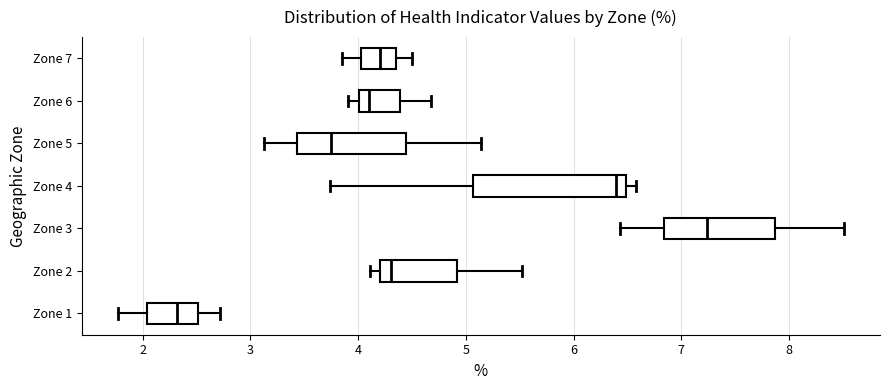

Where does the median line of the box for Zone 7 sit on the x-axis? The values are not printed on the chart, so give them approximately, as read against the axis.

4.2